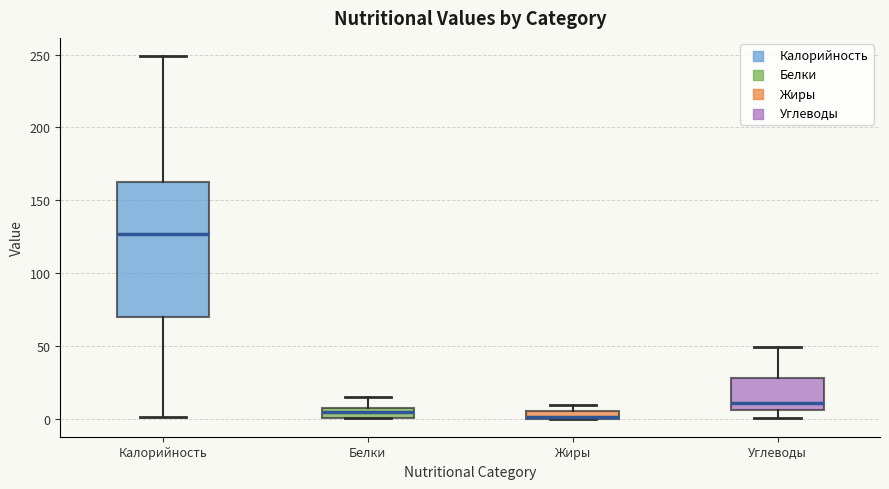

Where does the upper whisker of the box for Калорийность end on the y-axis? The values are not printed on the chart, so give them approximately, as read against the axis.

250